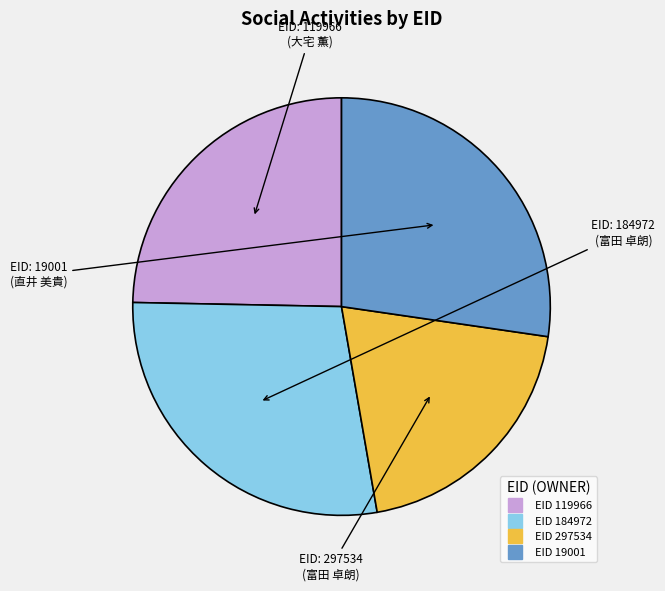

Does any single category account for the majority?

No